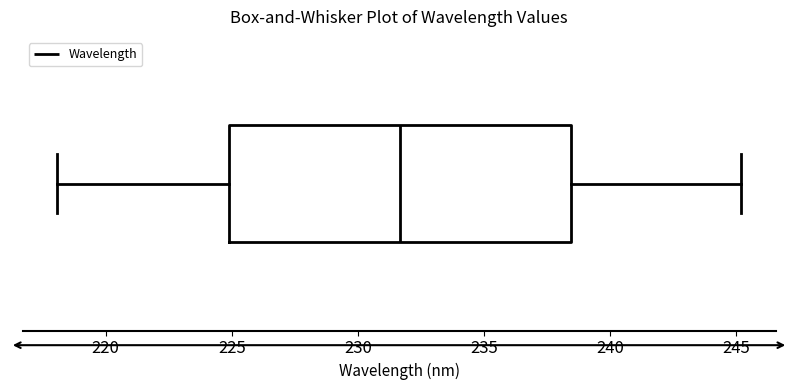

Transcribe this box plot: give where the median line is, the range the box spans, and where the two whiskers end, as read against the x-axis. The values are not printed on the chart, so give them approximately, as read against the axis.

median 231.5, box 225.0 to 238.5, whiskers 218.0 to 245.0